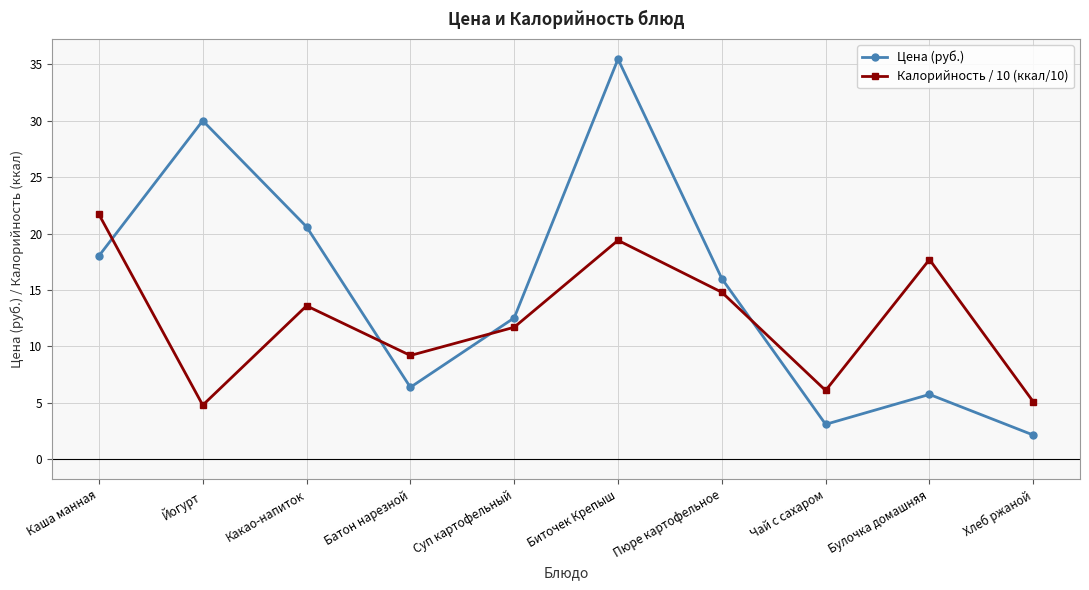

In Цена (руб.), how many points are lower than both neighbors (excluding endpoints)?

2